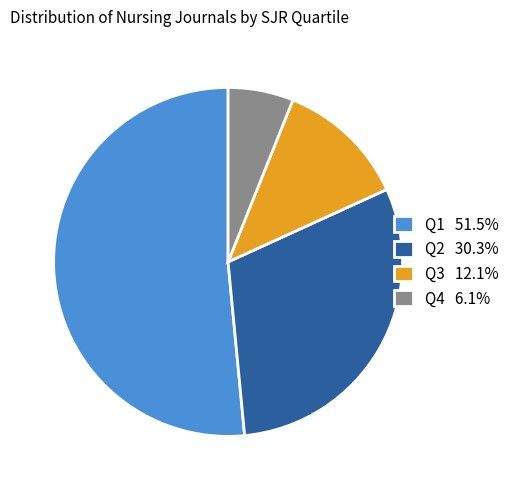

What is the ratio of the value at Q1 51.5% to the value at Q2 30.3%?

1.7